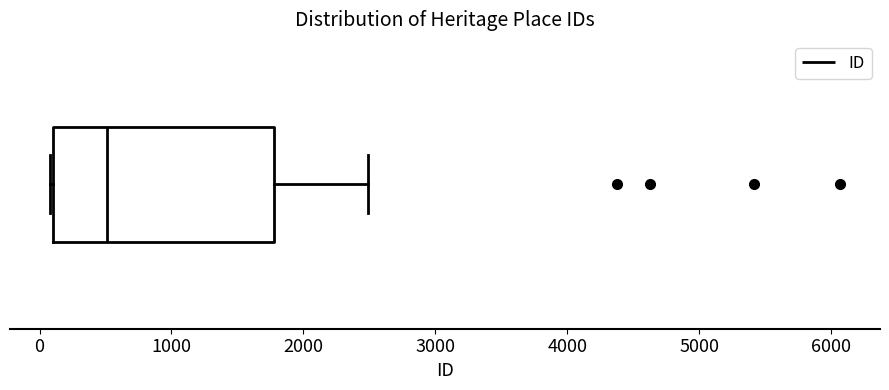

Read this box plot against the x-axis: the position of the median line, the range covered by the box, and the ends of both whiskers. The values are not printed on the chart, so give them approximately, as read against the axis.

median 500, box 100 to 1800, whiskers 100 to 2500